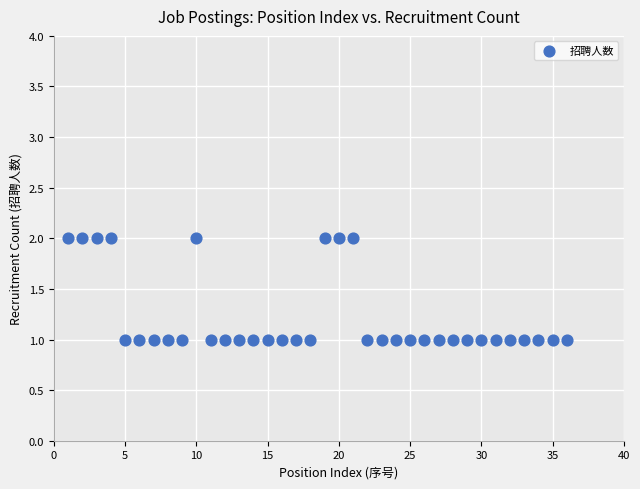

What is the range of X values (max minus min)?

35